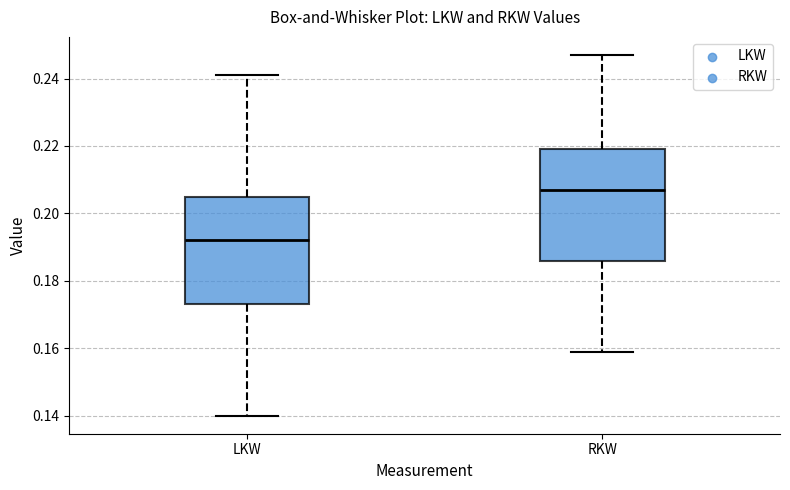

Where does the upper whisker of the box for LKW end on the y-axis? The values are not printed on the chart, so give them approximately, as read against the axis.

0.242